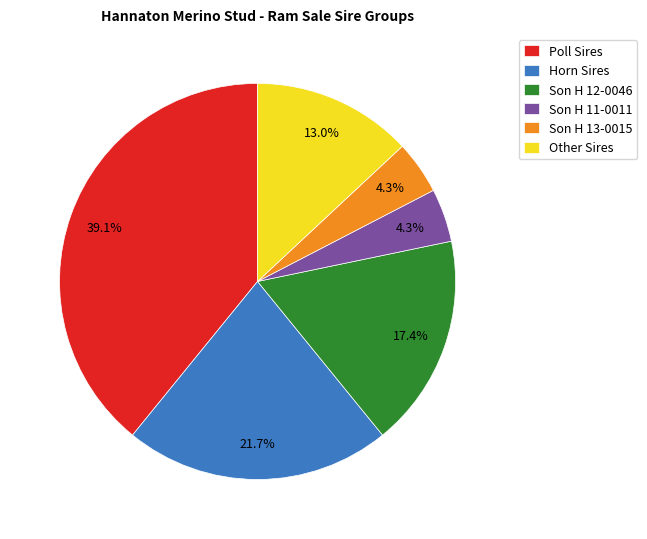

Count the number of slices in the pie.

6